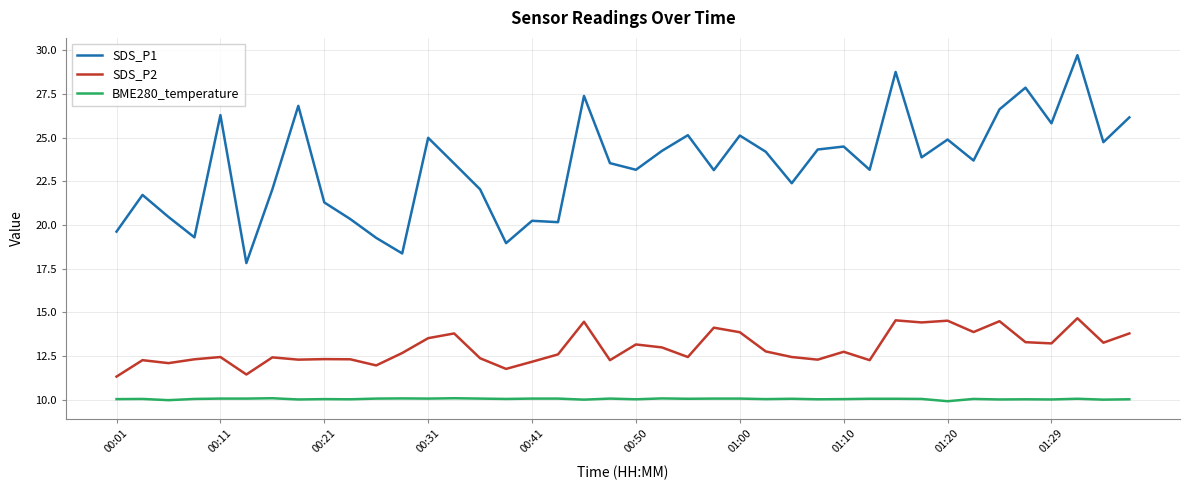

What are all the series names shown in the legend?

SDS_P1, SDS_P2, BME280_temperature